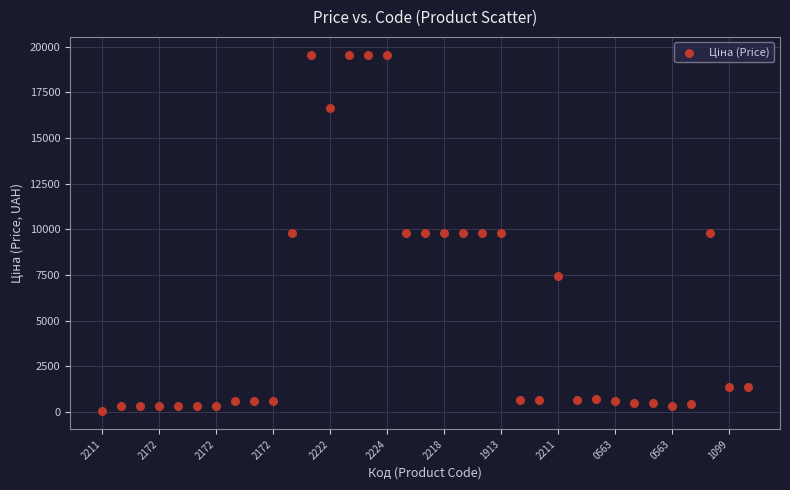

What is the range of Y values (max minus min)?

19532.8